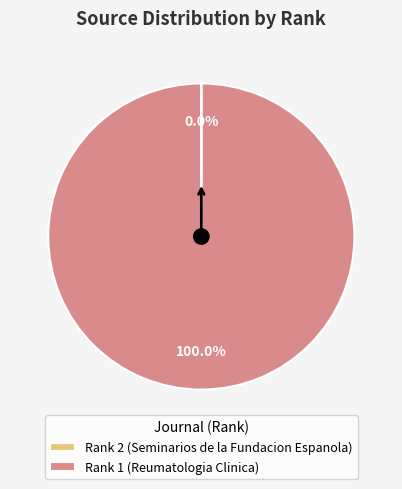

Which category accounts for the majority?

Rank 1 (Reumatologia Clinica)